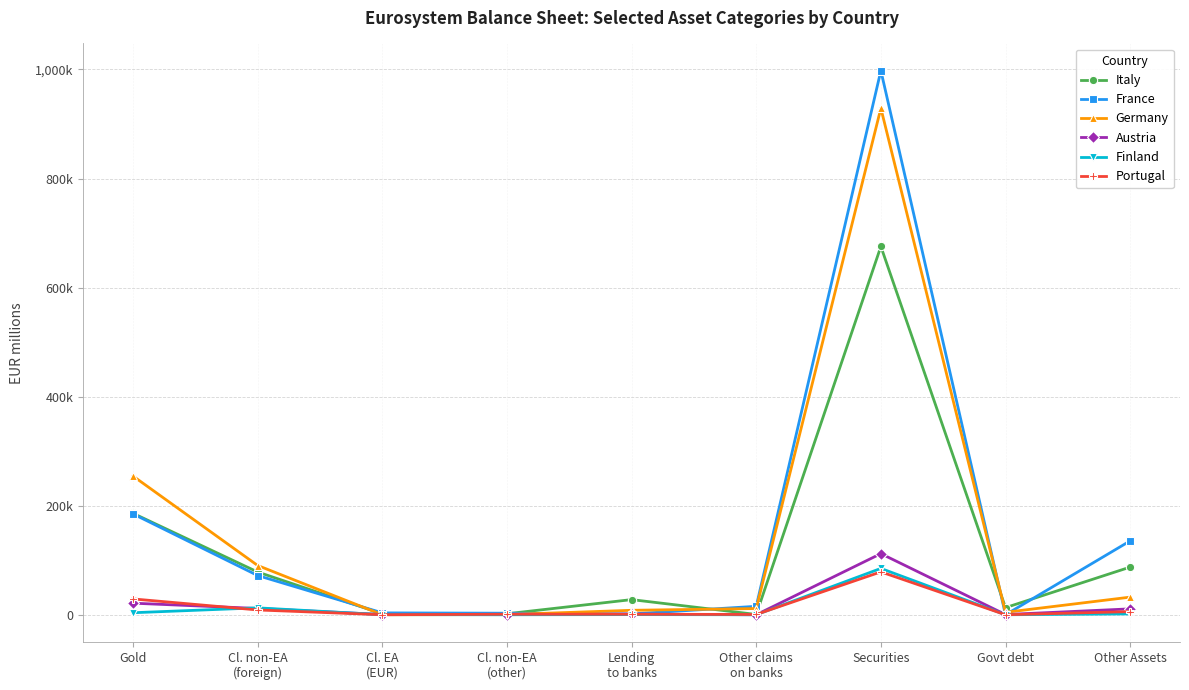

The Portugal series shows 1308 at Lending
to banks. True or false?

False